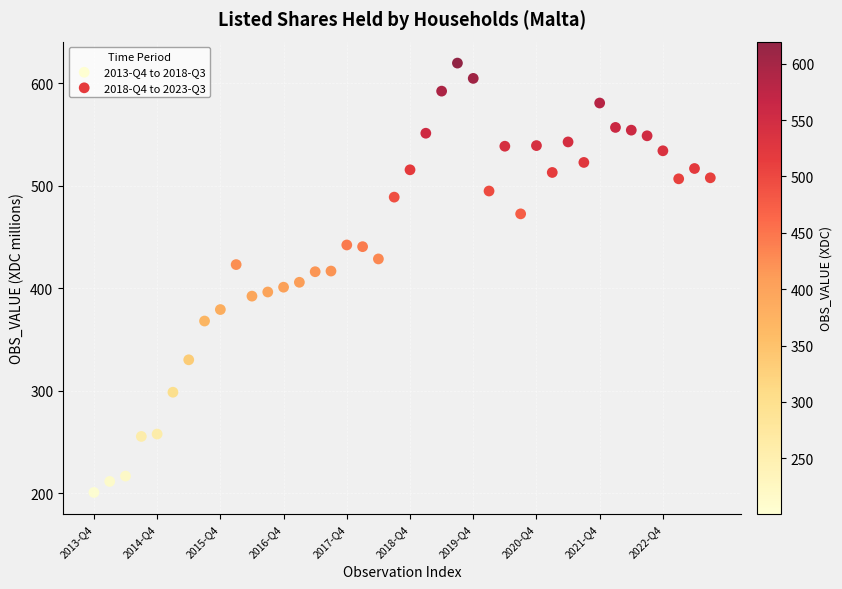

Which series contains the highest Y value?

2018-Q4 to 2023-Q3